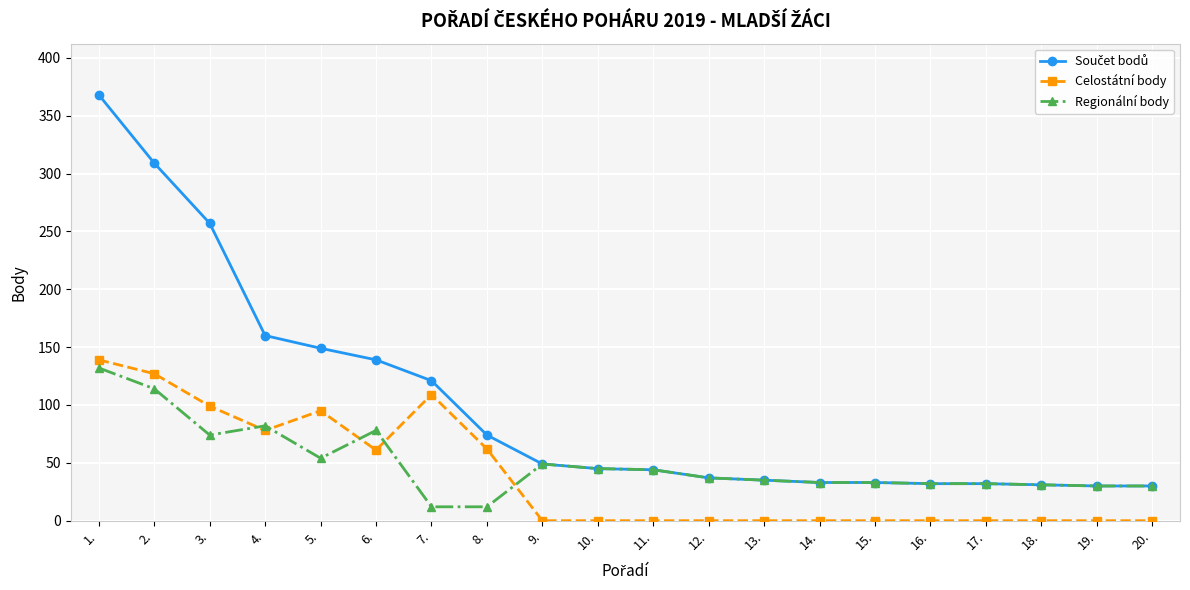

Is it true that Celostátní body equals -55 at 18.?

False